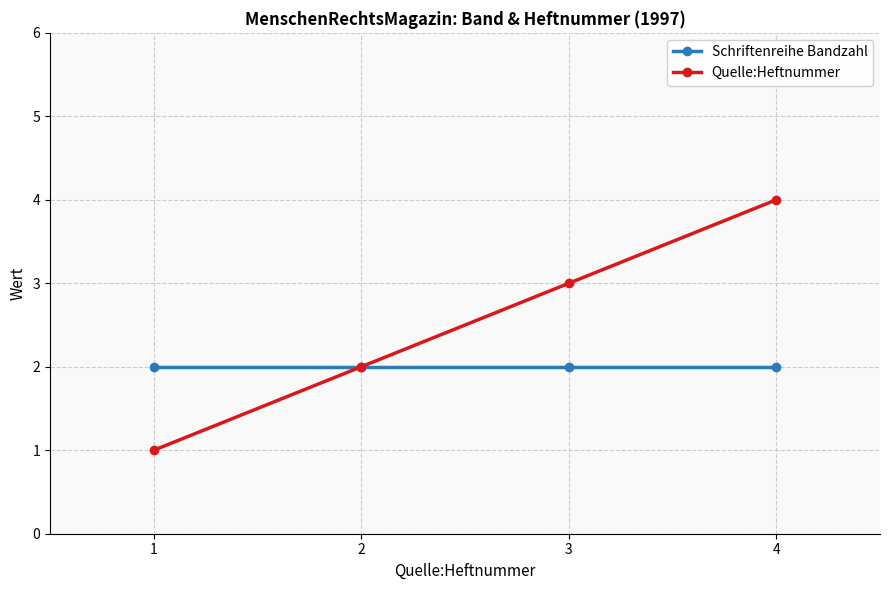

True or false: Quelle:Heftnummer has more than 1 interior local peaks.

False